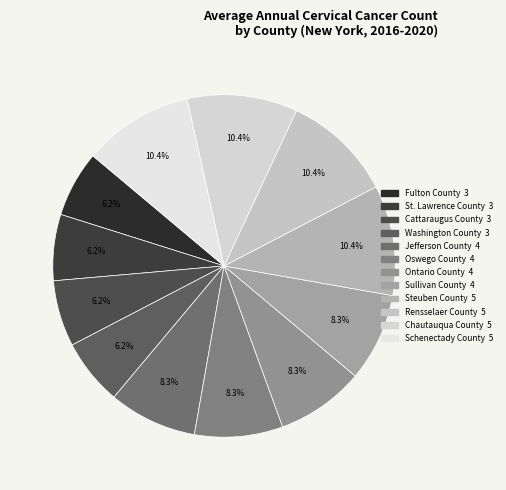

True or false: Steuben County accounts for 1% of the total.

False